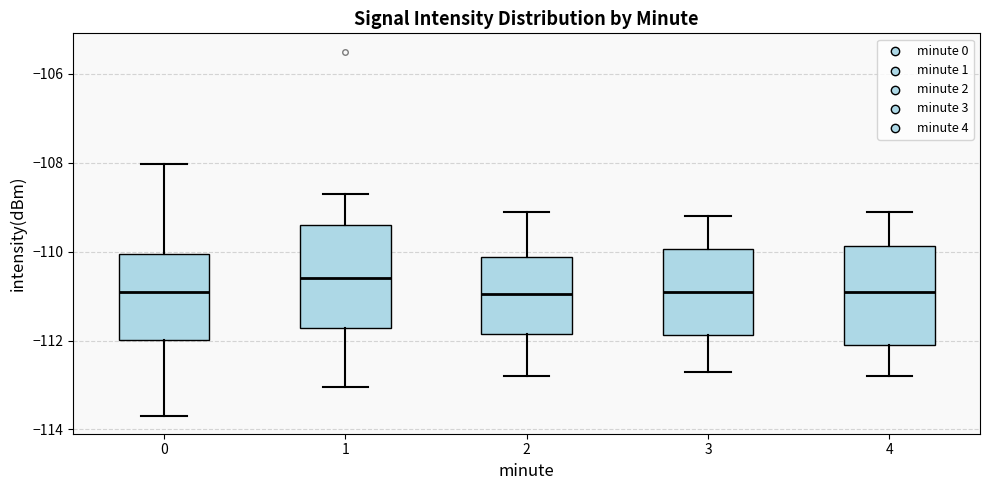

Where does the median line of the box at x = 3 sit on the y-axis? The values are not printed on the chart, so give them approximately, as read against the axis.

-110.8